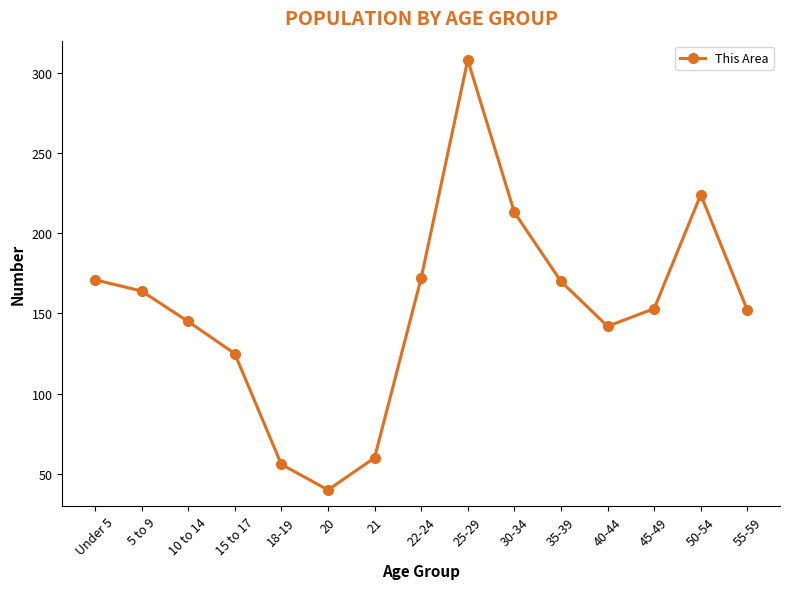

What is the ratio of the value at 5 to 9 to the value at 18-19?

2.9